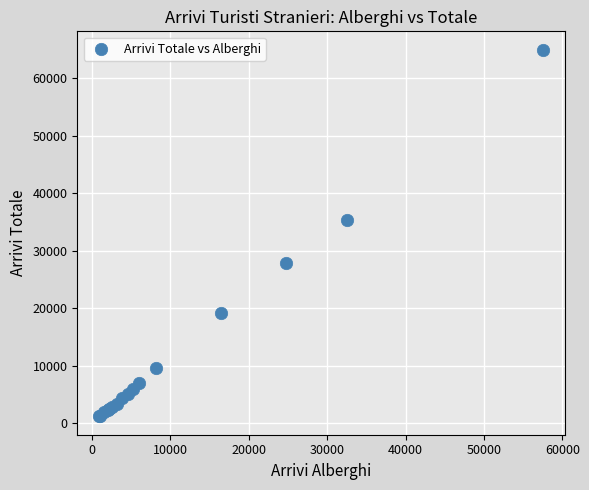

What Y value in the scatter plot is closest to 33058?

35381